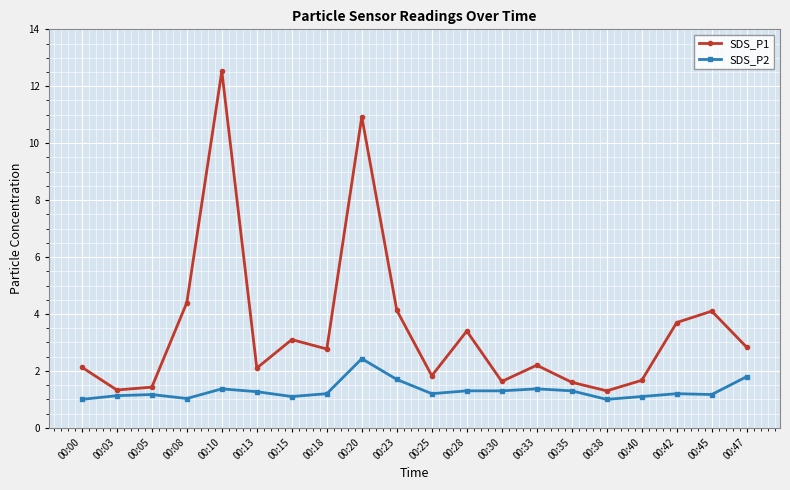

How many data points in SDS_P1 are less than 2?

7